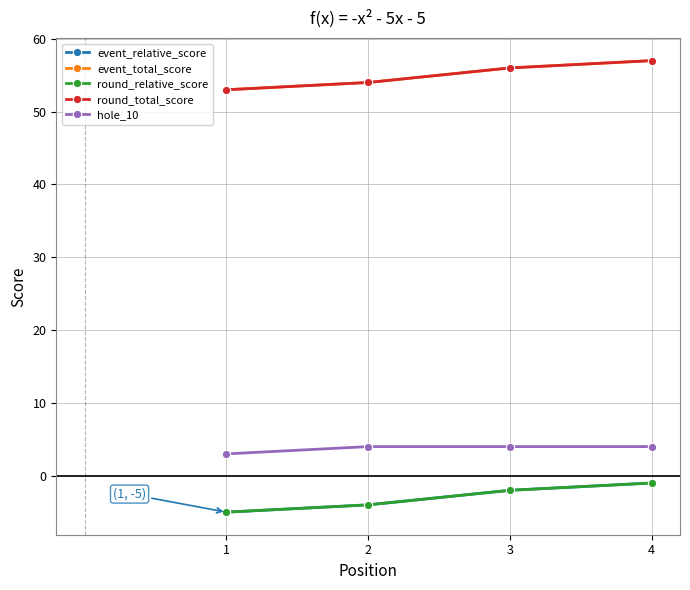

Reading left to right, list all the values displayed in this chart.

event_relative_score: 1=-5	2=-4	3=-2	4=-1
event_total_score: 1=53	2=54	3=56	4=57
round_relative_score: 1=-5	2=-4	3=-2	4=-1
round_total_score: 1=53	2=54	3=56	4=57
hole_10: 1=3	2=4	3=4	4=4